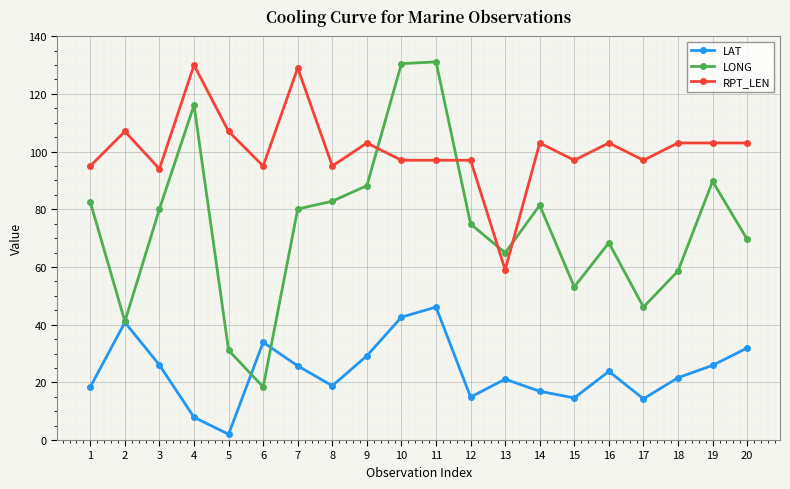

What are all the series names shown in the legend?

LAT, LONG, RPT_LEN